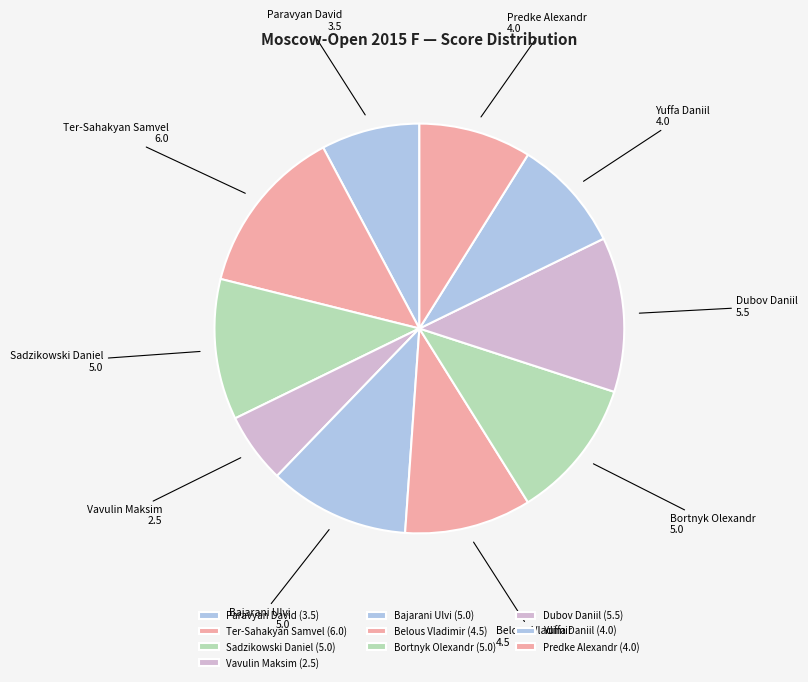

How many slices are in this pie chart?

10